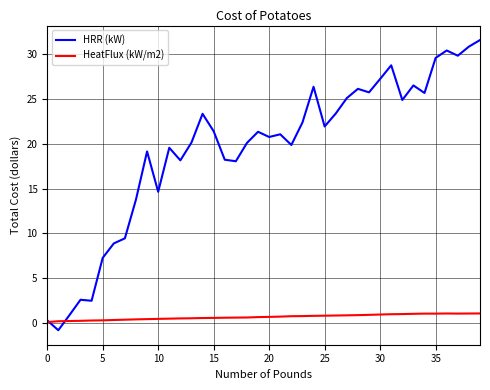

Which series has the widest spread of values?

HRR (kW)